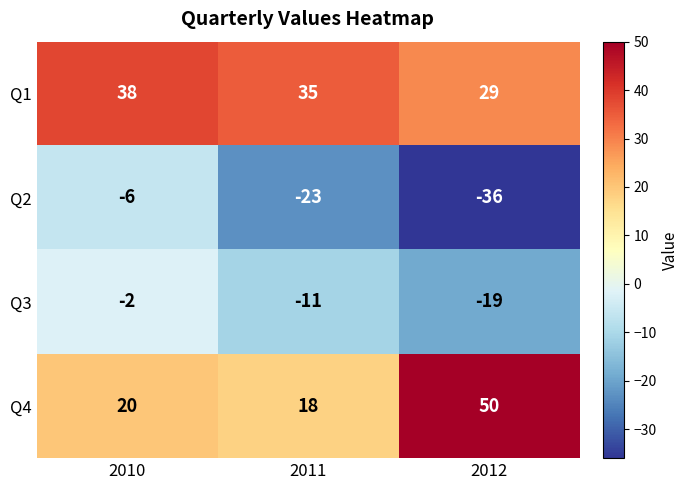

Is it true that Q1 equals 18 at 2012?

False